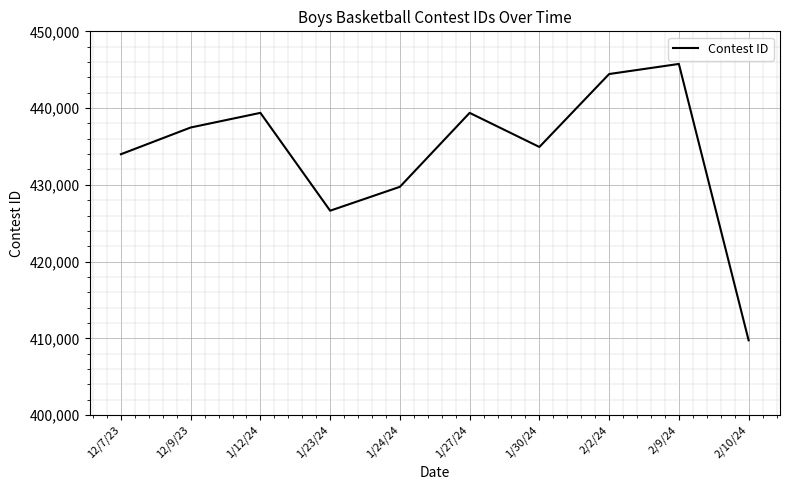

Where is the data nearest to the value 427747?

1/23/24